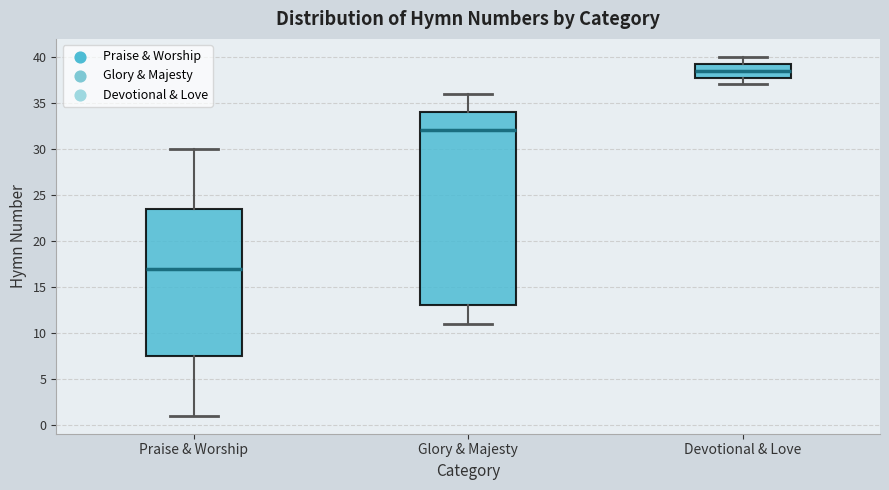

Reading left to right, read every box against the y-axis: the position of its median line, the range the box covers, and the ends of its whiskers. The values are not printed on the chart, so give them approximately, as read against the axis.

Praise & Worship: median 17.0, box 7.5 to 23.5, whiskers 1.0 to 30.0
Glory & Majesty: median 32.0, box 13.0 to 34.0, whiskers 11.0 to 36.0
Devotional & Love: median 38.5, box 38.0 to 39.5, whiskers 37.0 to 40.0